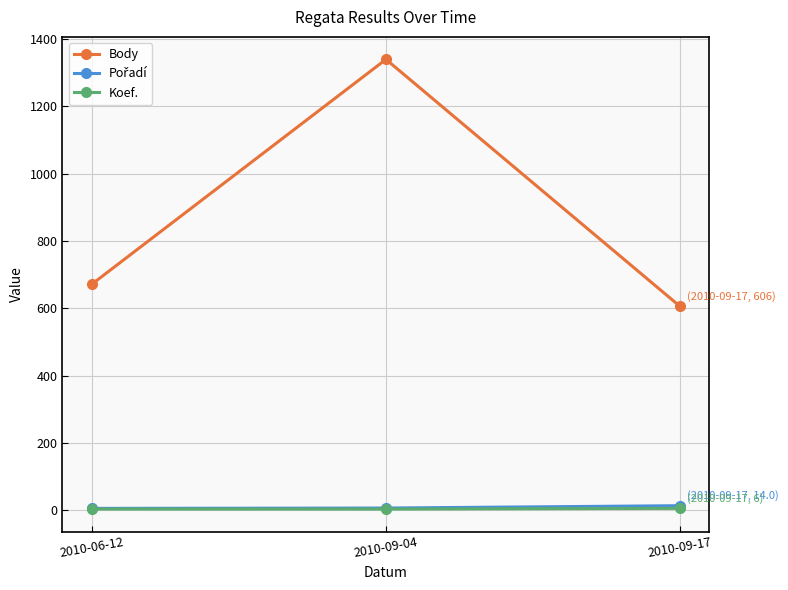

Between 2010-06-12 and 2010-09-04, which series saw the biggest shift?

Body